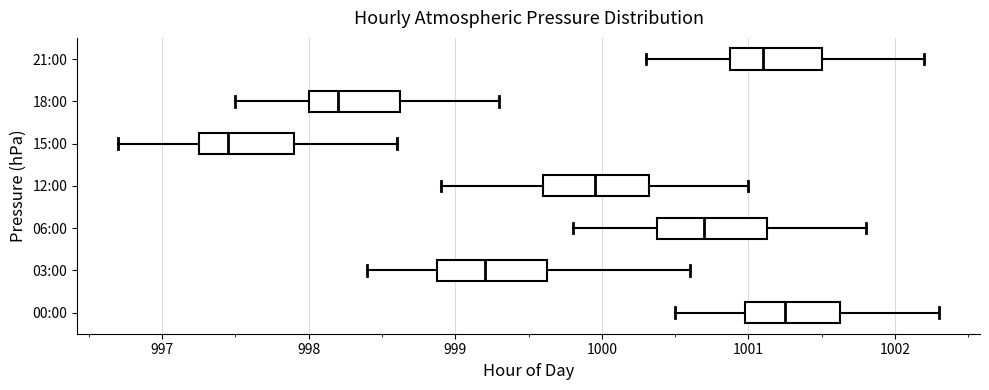

Where does the left whisker of the box for 21:00 end on the x-axis? The values are not printed on the chart, so give them approximately, as read against the axis.

1000.3